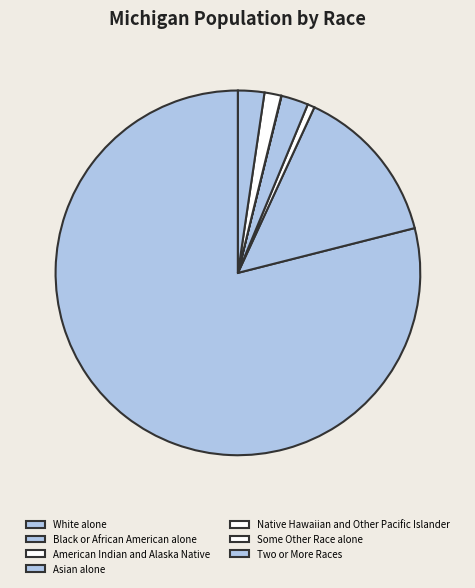

Is there a majority slice in this chart?

Yes